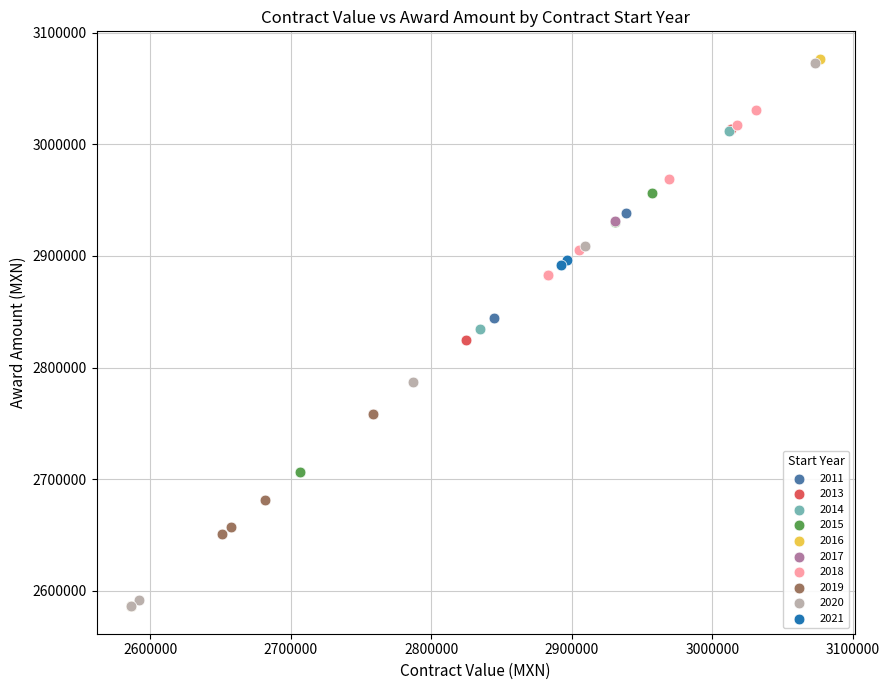

What are all the series names shown in the legend?

2011, 2013, 2014, 2015, 2016, 2017, 2018, 2019, 2020, 2021